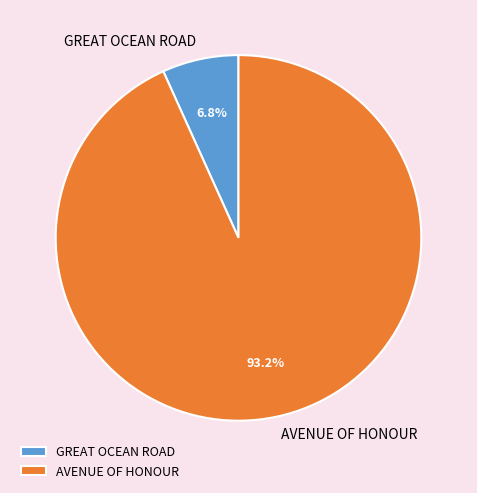

How much of the chart is everything except GREAT OCEAN ROAD?

93.2%